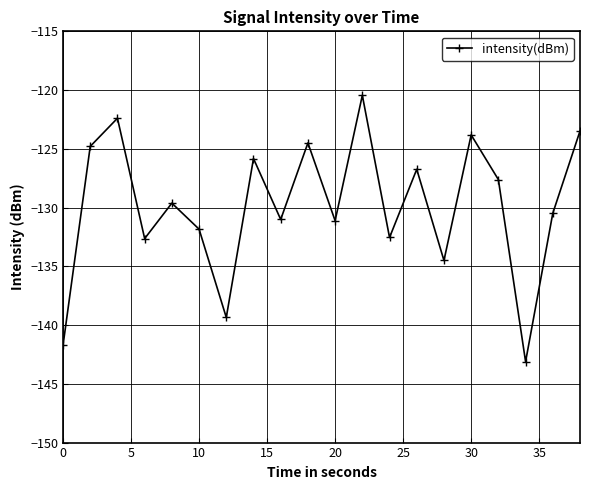

What is the smallest value displayed?

-143.1